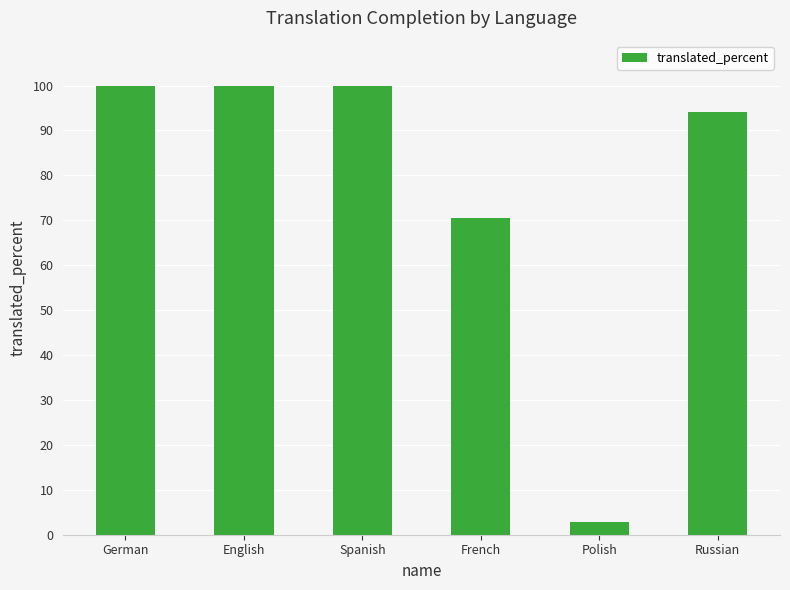

What is the average value?

77.9